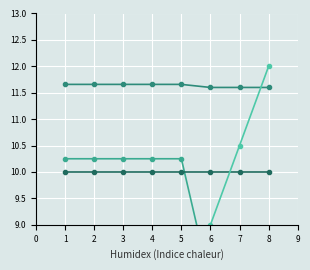

True or false: Código Postal has a value of 16.8 at 7.

False